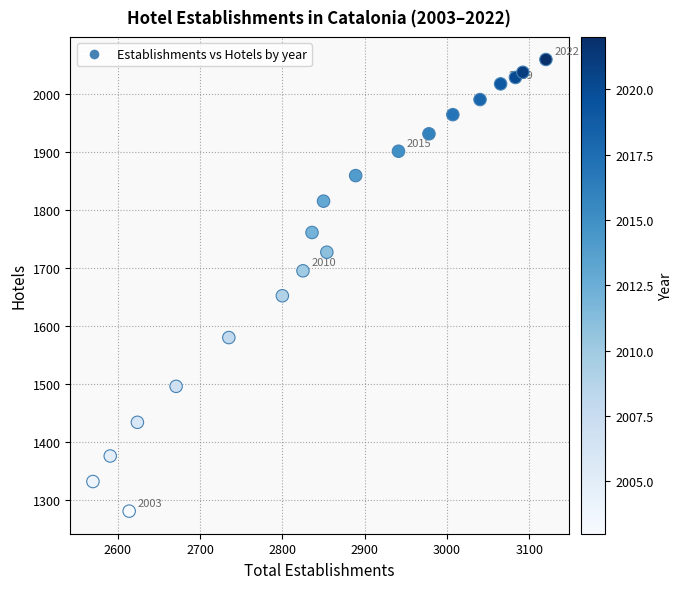

What is the range of Y values (max minus min)?

778